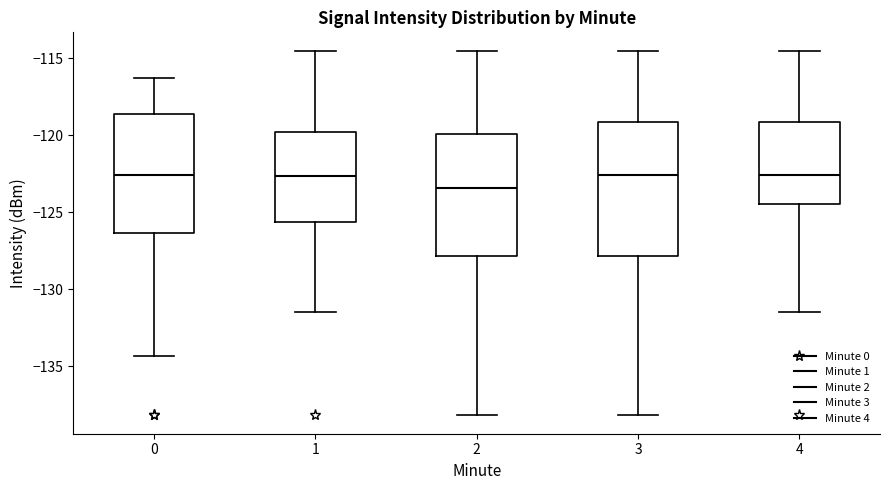

Comparing the boxes themselves (not the whiskers), which one is the tallest?

3